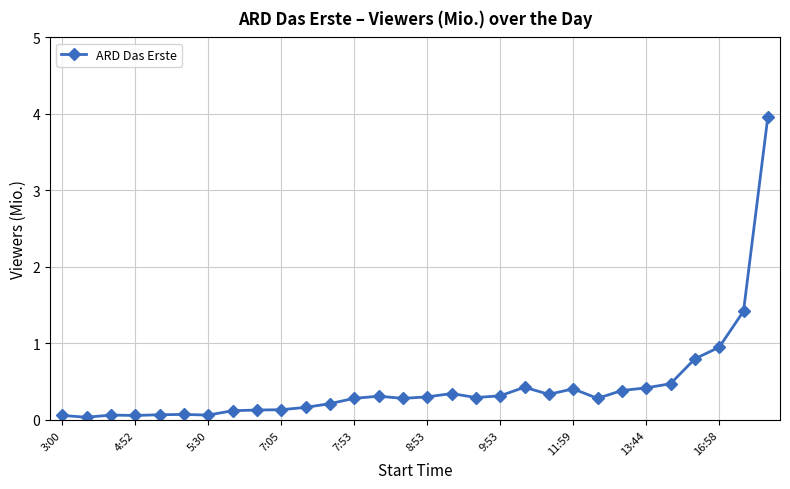

What is the average value?

0.4